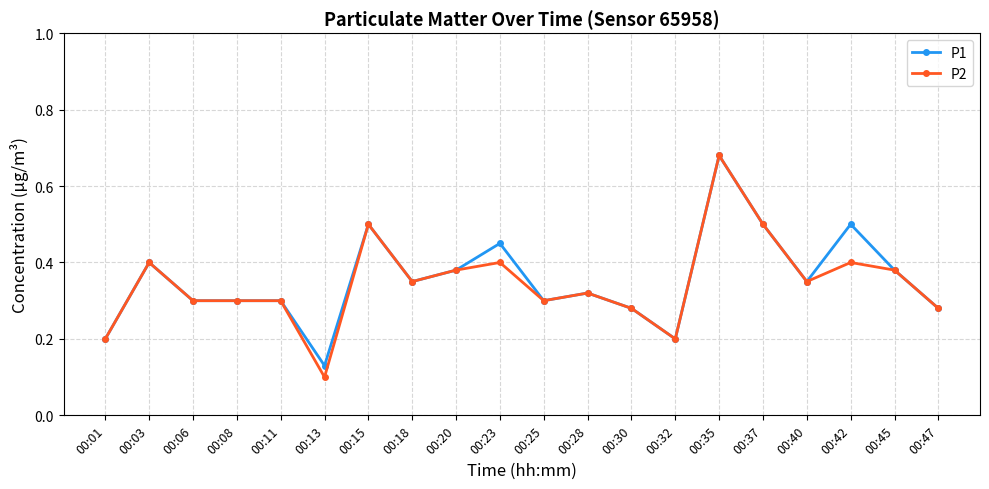

What is the difference between the maximum and minimum values in the P2 series?

0.6